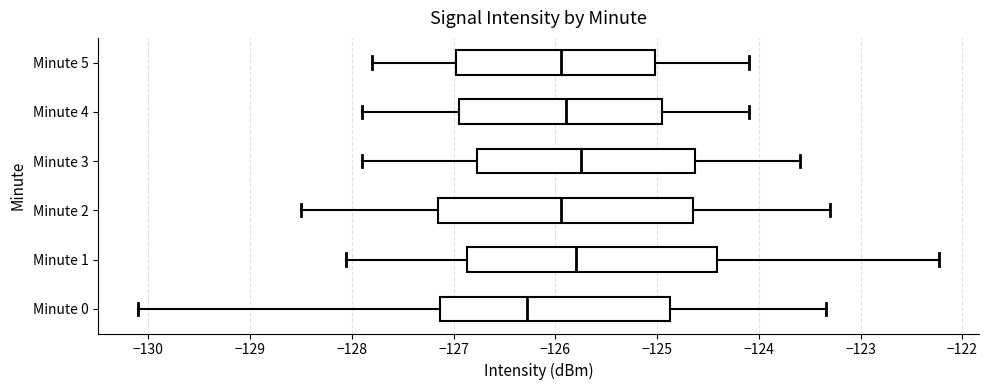

Where does the left whisker of the box for Minute 0 end on the x-axis? The values are not printed on the chart, so give them approximately, as read against the axis.

-130.1